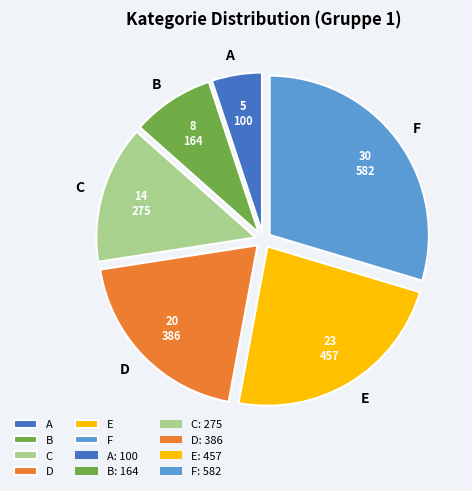

The D slice represents 20% of the pie. True or false?

True